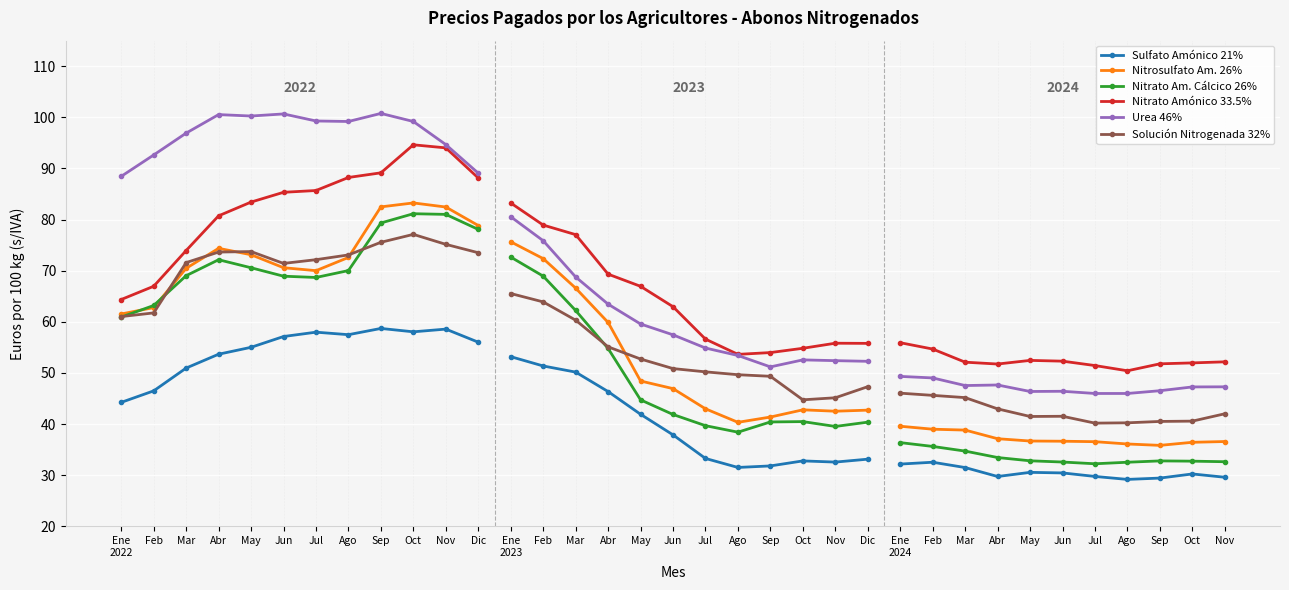

True or false: Nitrato Amónico 33.5% and Nitrato Am. Cálcico 26% cross at least once.

False